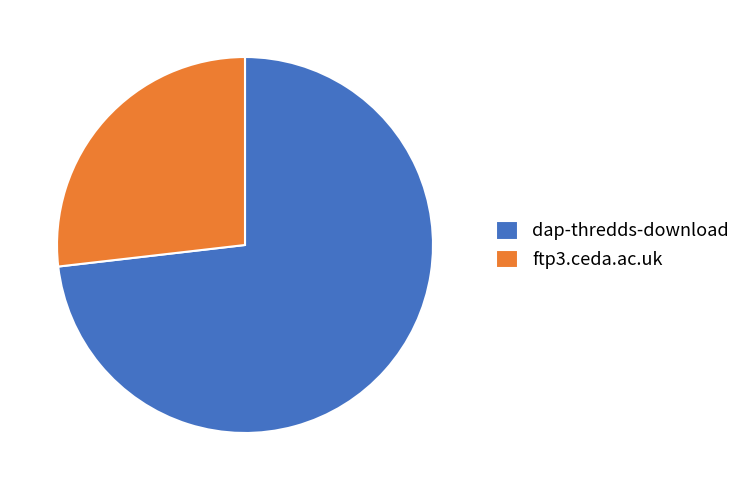

Which category accounts for the majority?

dap-thredds-download